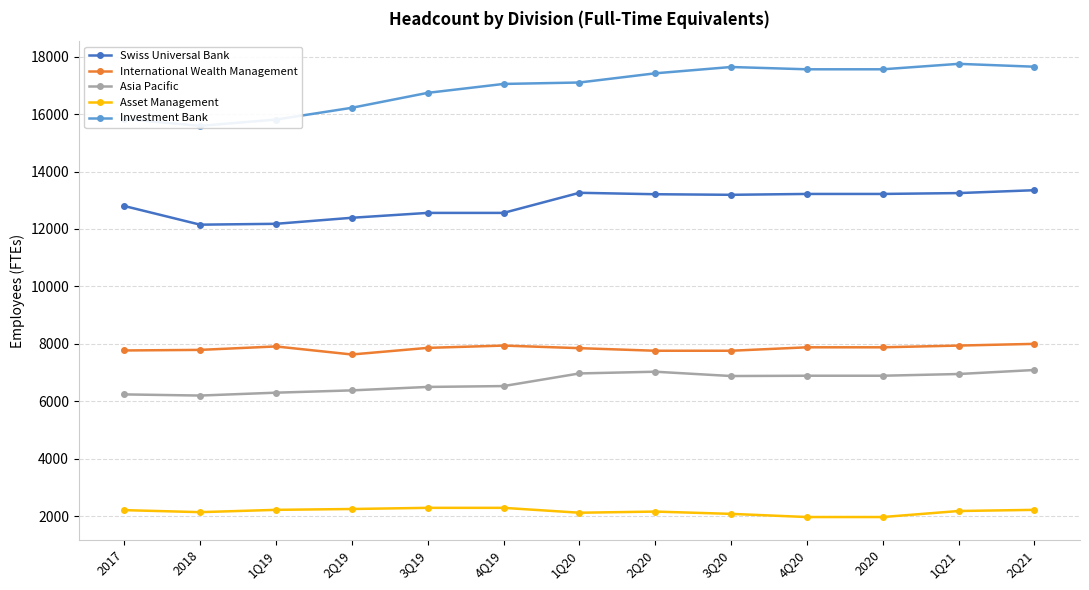

At which label is Swiss Universal Bank closest to 12750?

2017